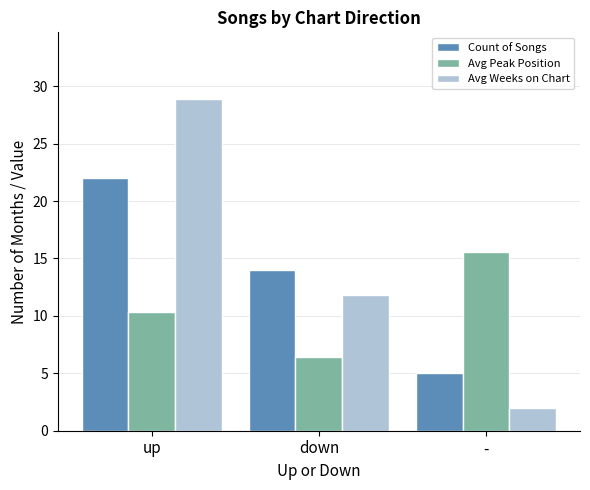

The Avg Peak Position series shows 8.8 at -. True or false?

False